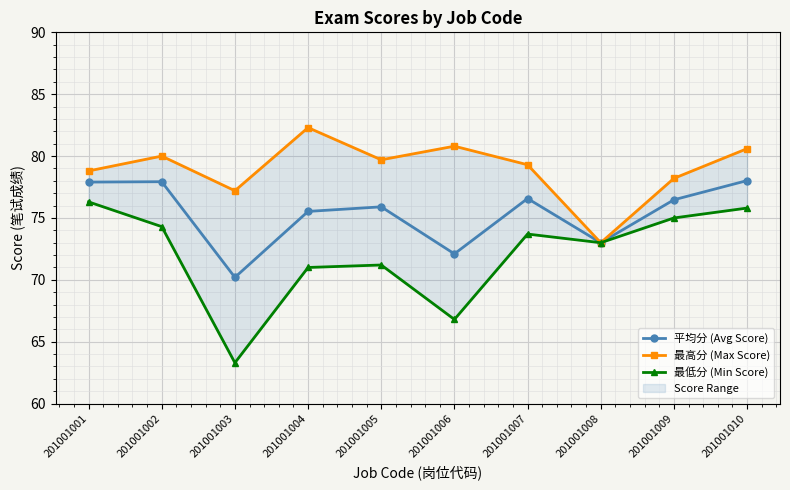

Is it true that 平均分 (Avg Score) equals 39.6 at 201001001?

False